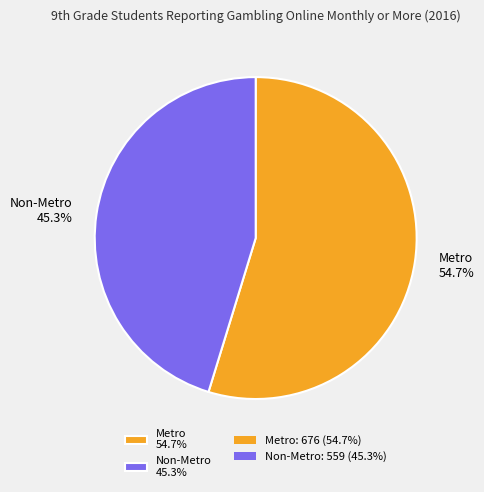

Count the number of slices in the pie.

2